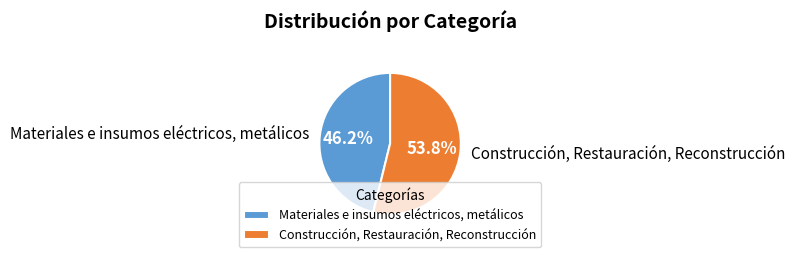

Which has a higher value, Construcción, Restauración, Reconstrucción or Materiales e insumos eléctricos, metálicos?

Construcción, Restauración, Reconstrucción